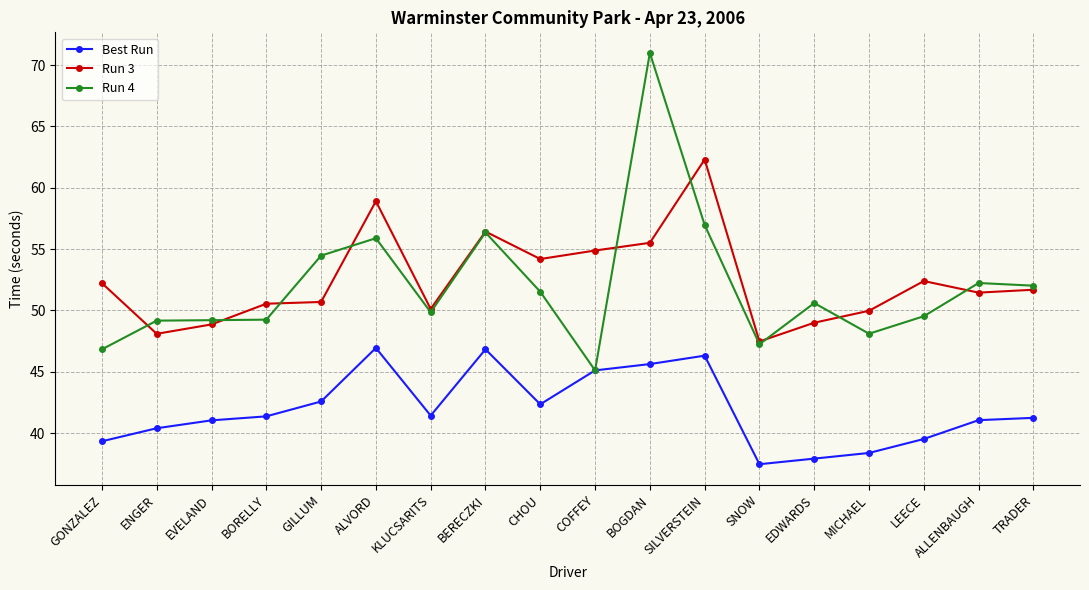

What is the difference between the highest and lowest values at SILVERSTEIN?

16.0